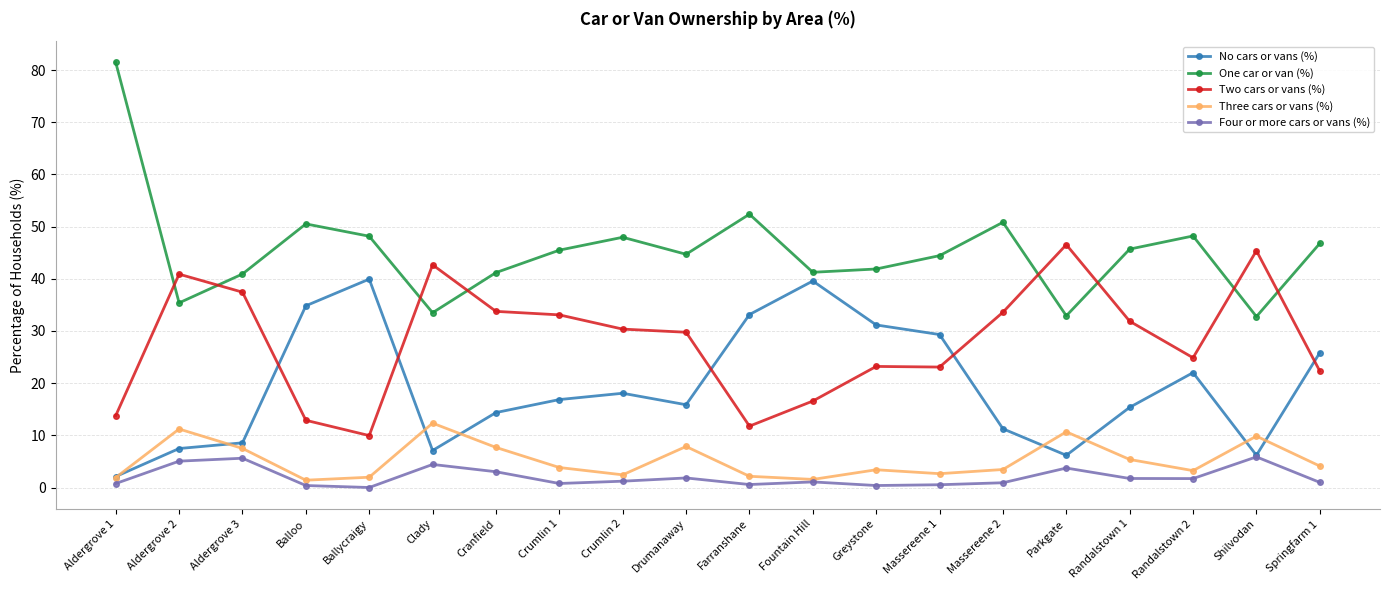

Rank the series by their maximum value, from highest to lowest.

One car or van (%), Two cars or vans (%), No cars or vans (%), Three cars or vans (%), Four or more cars or vans (%)